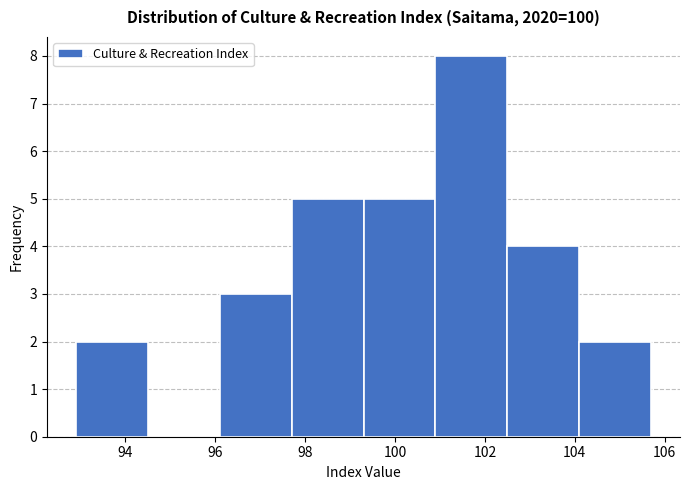

Reading left to right, list every bar in this chart as the range it spans on the x-axis followed by its height. Neither the bar edges nor the heights are printed on the chart, so give them approximately, as read against the axes.

92.9 to 94.5: 2
94.5 to 96.1: 0
96.1 to 97.7: 3
97.7 to 99.3: 5
99.3 to 100.9: 5
100.9 to 102.5: 8
102.5 to 104.1: 4
104.1 to 105.7: 2